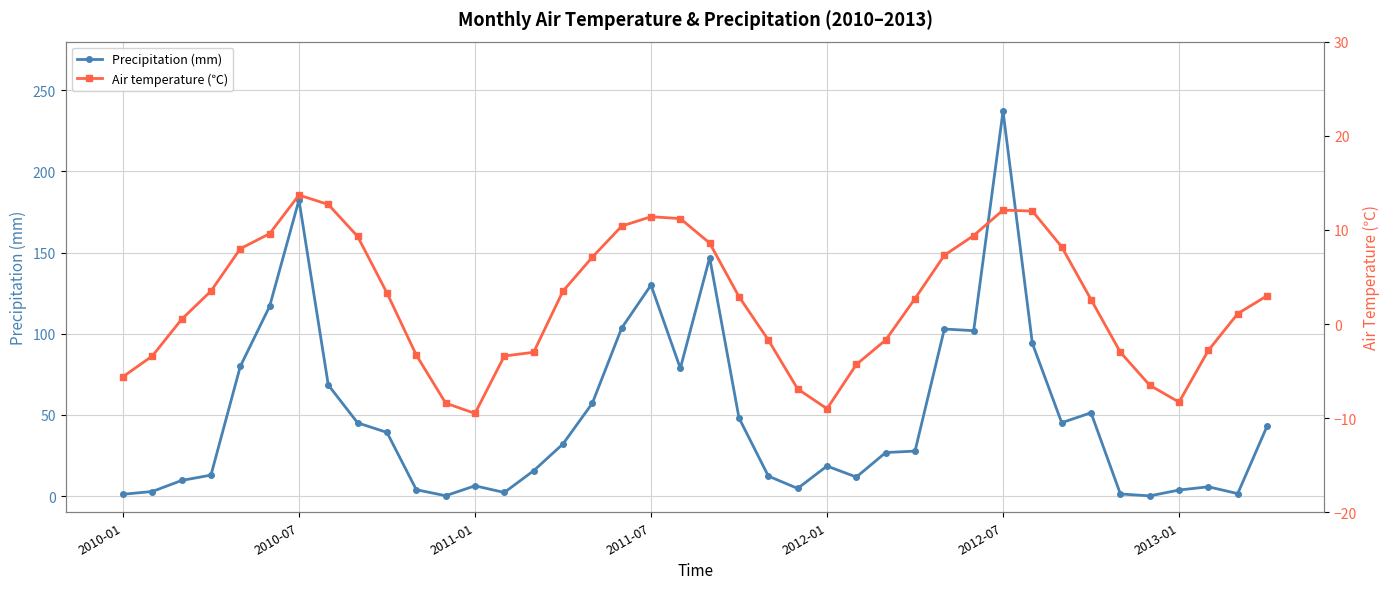

Which series has the widest spread of values?

Precipitation (mm)